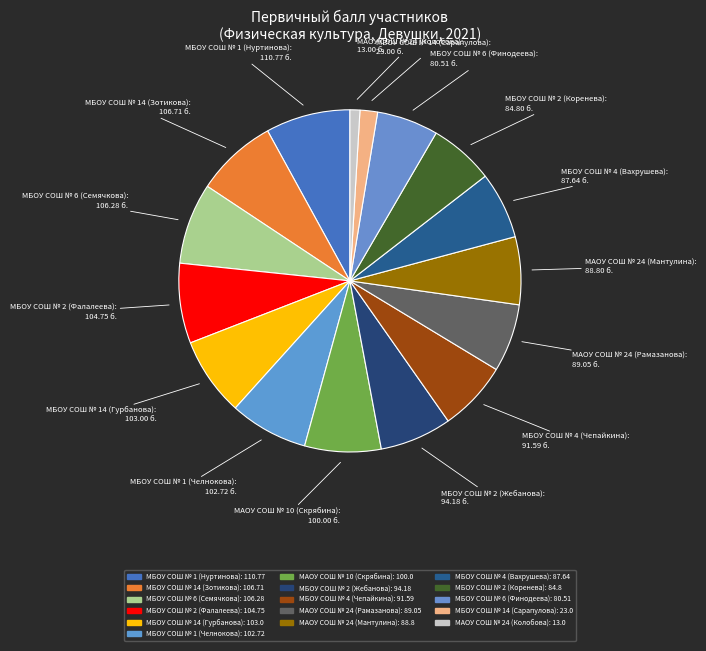

How many slices are in this pie chart?

16